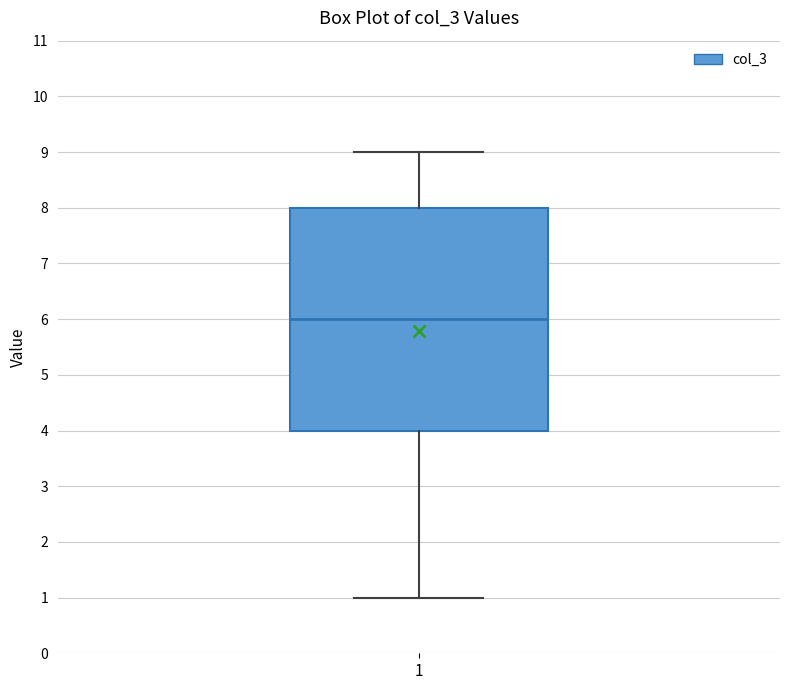

Where is the lower edge of the box at x = 1 on the y-axis? The values are not printed on the chart, so give them approximately, as read against the axis.

4